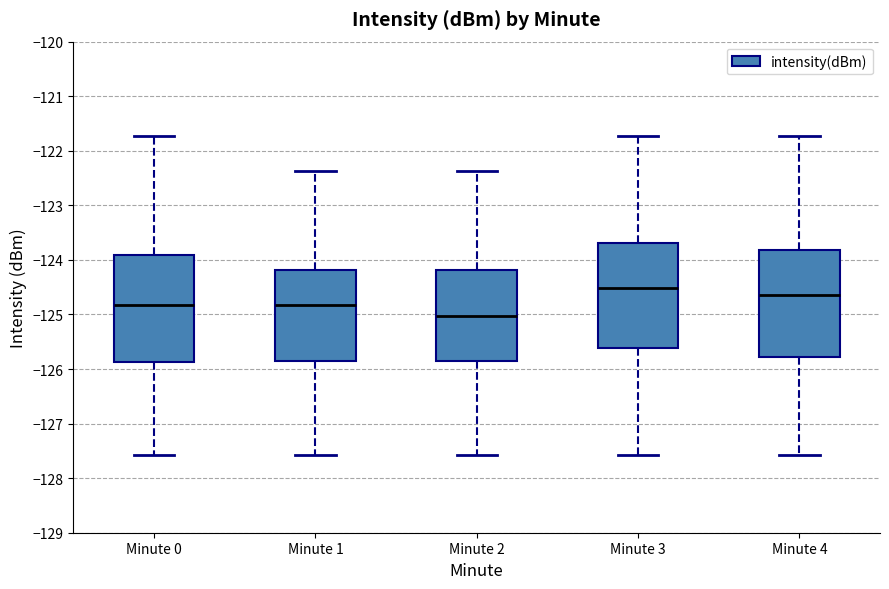

Reading left to right, read every box against the y-axis: the position of its median line, the range the box covers, and the ends of its whiskers. The values are not printed on the chart, so give them approximately, as read against the axis.

Minute 0: median -124.8, box -125.9 to -123.9, whiskers -127.6 to -121.7
Minute 1: median -124.8, box -125.8 to -124.2, whiskers -127.6 to -122.4
Minute 2: median -125.0, box -125.8 to -124.2, whiskers -127.6 to -122.4
Minute 3: median -124.5, box -125.6 to -123.7, whiskers -127.6 to -121.7
Minute 4: median -124.6, box -125.8 to -123.8, whiskers -127.6 to -121.7